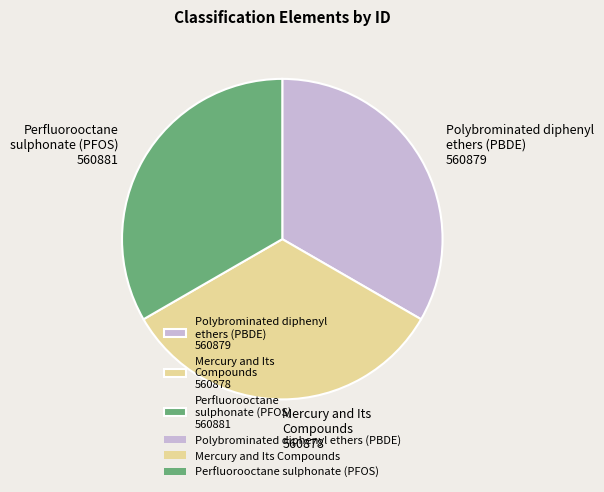

Is the sum of Mercury and Its Compounds 560878 and Polybrominated diphenyl ethers (PBDE) 560879 greater than half?

Yes